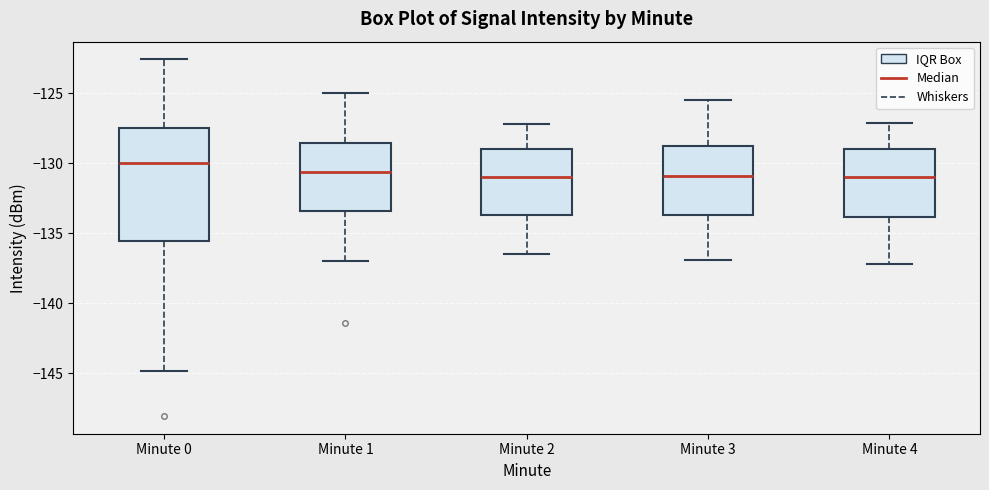

Where is the lower edge of the box for Minute 4 on the y-axis? The values are not printed on the chart, so give them approximately, as read against the axis.

-134.0